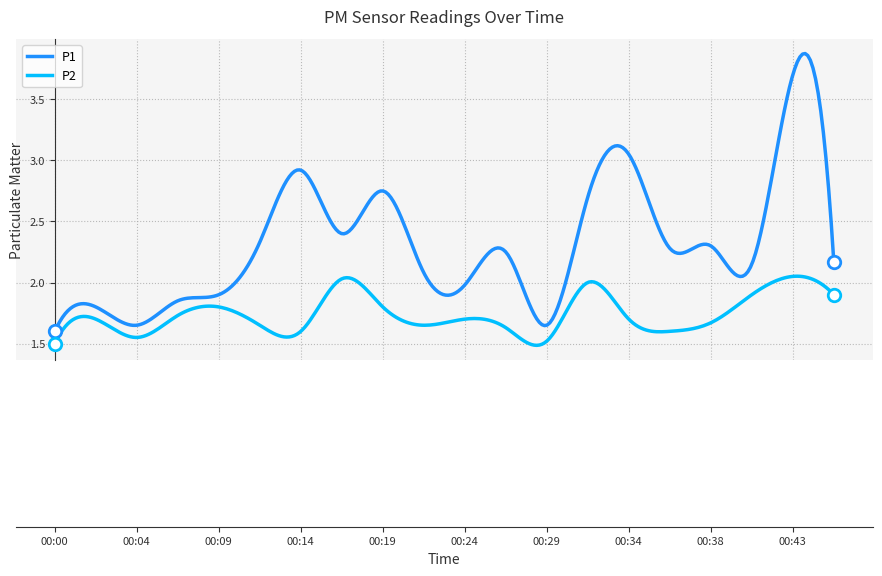

Which series has the largest total across all categories?

P1